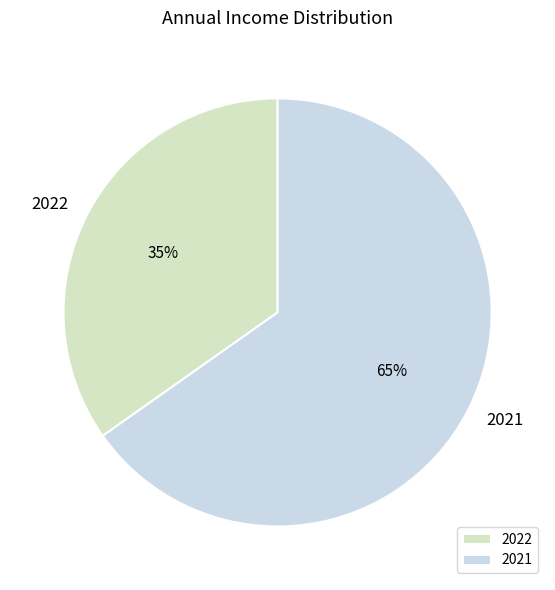

How many segments does this pie chart have?

2